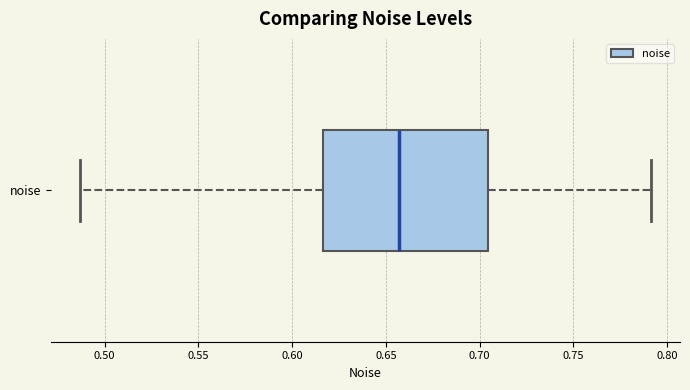

Transcribe this box plot: give where the median line is, the range the box spans, and where the two whiskers end, as read against the x-axis. The values are not printed on the chart, so give them approximately, as read against the axis.

median 0.655, box 0.615 to 0.705, whiskers 0.485 to 0.790